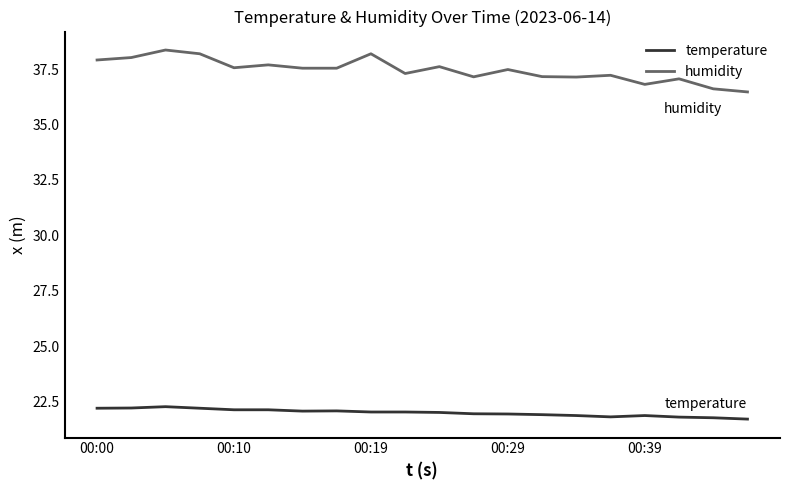

Rank the series by their maximum value, from lowest to highest.

temperature, humidity